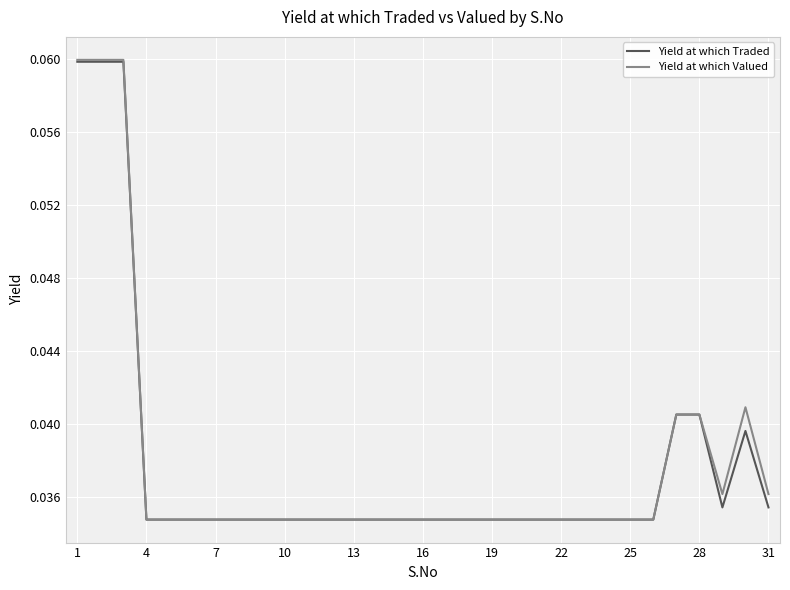

Which series has the widest spread of values?

Yield at which Valued